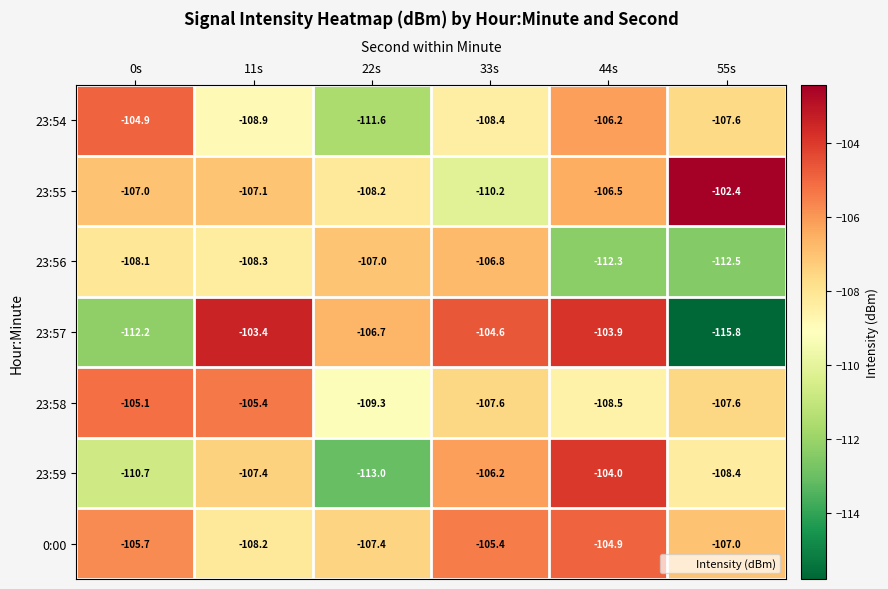

True or false: 23:57 has a value of -104.6 at 33s.

True